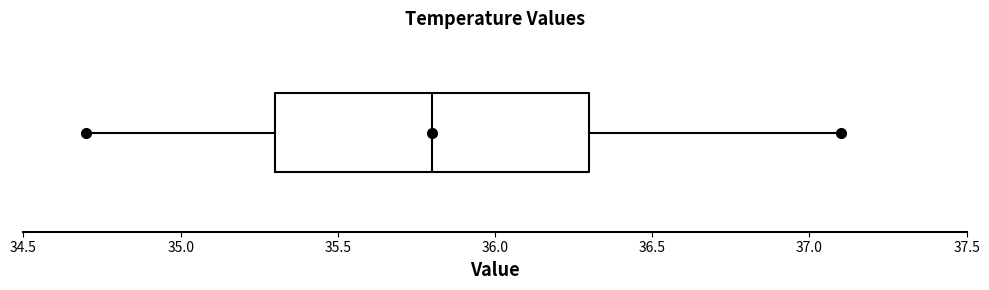

Where does the median line of the box sit on the x-axis? The values are not printed on the chart, so give them approximately, as read against the axis.

35.8